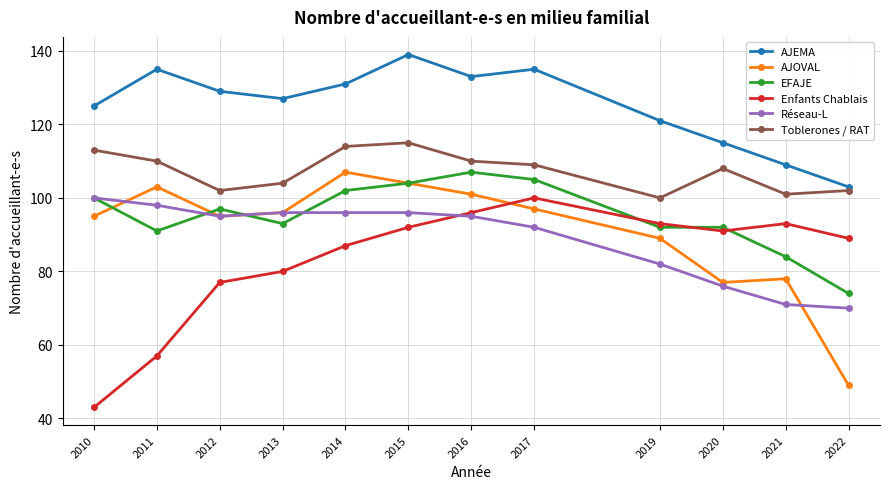

True or false: AJEMA has more than 0 points higher than both neighbors.

True